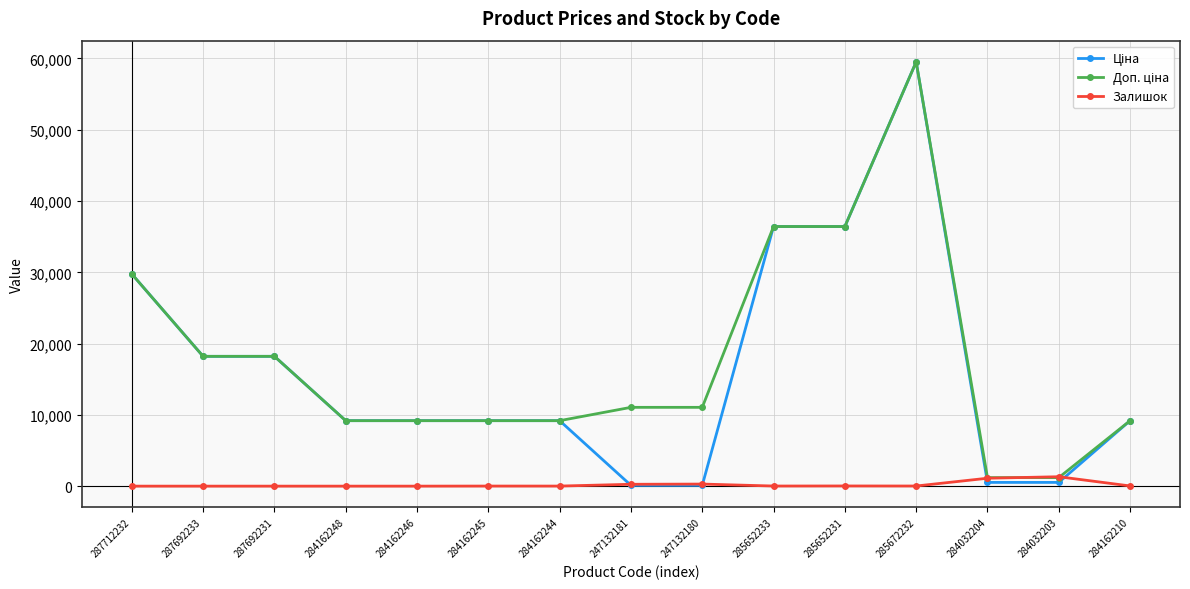

What is the label of the 14th point from the left?

284032203